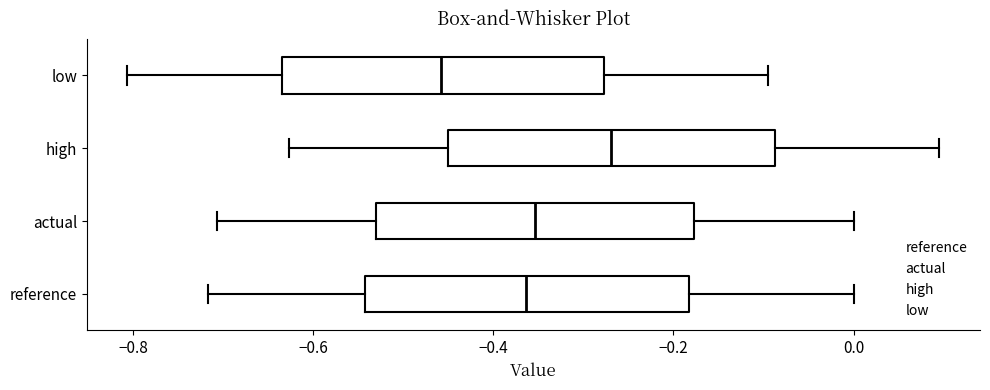

Reading bottom to top, transcribe this box plot: for each box, give where its median line is, the range the box spans, and where its two whiskers end, as read against the x-axis. The values are not printed on the chart, so give them approximately, as read against the axis.

reference: median -0.36, box -0.54 to -0.18, whiskers -0.72 to 0.00
actual: median -0.36, box -0.54 to -0.18, whiskers -0.70 to 0.00
high: median -0.26, box -0.46 to -0.08, whiskers -0.62 to 0.10
low: median -0.46, box -0.64 to -0.28, whiskers -0.80 to -0.10